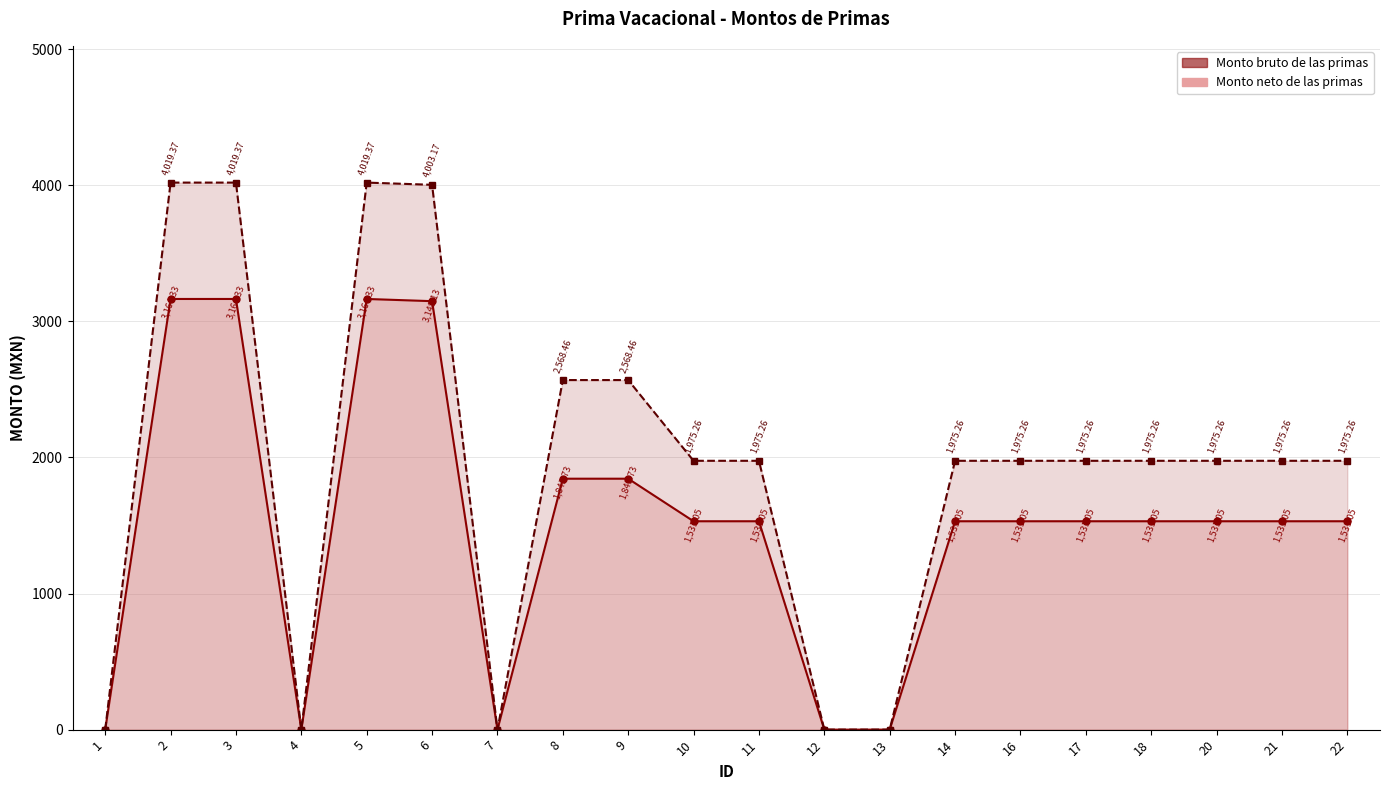

How many lines are shown in the chart?

2